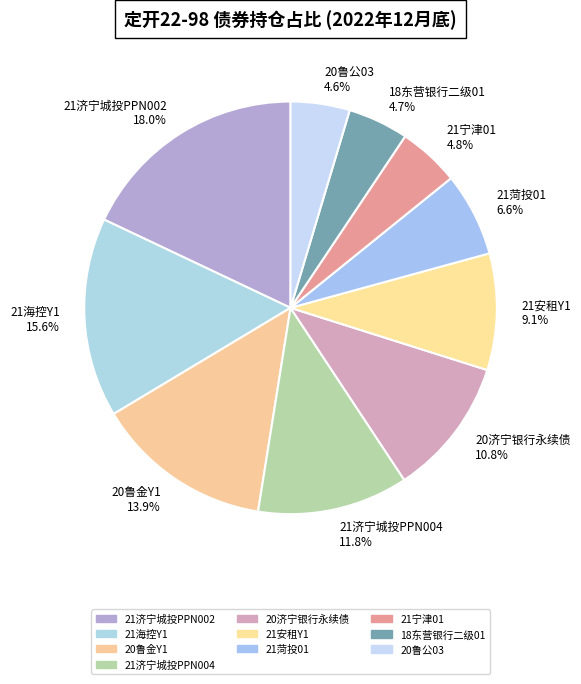

Is there any slice that represents more than half of the pie?

No